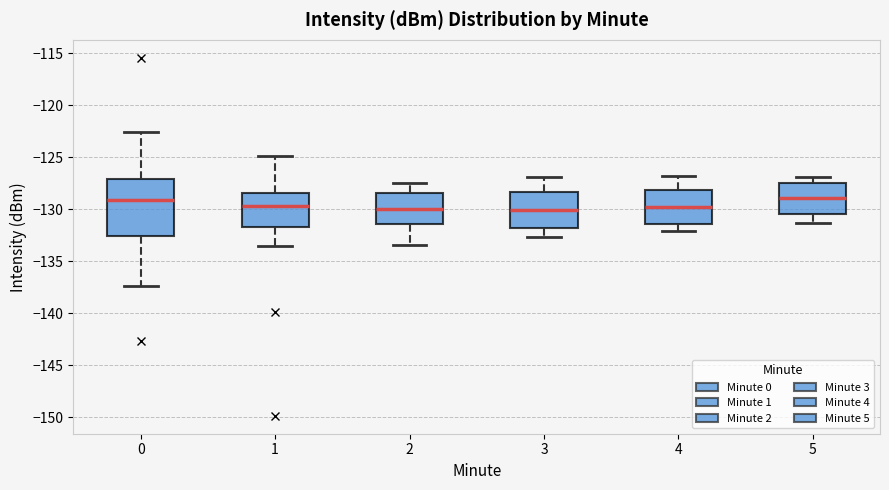

Reading left to right, transcribe this box plot: for each box, give where its median line is, the range the box spans, and where its two whiskers end, as read against the y-axis. The values are not printed on the chart, so give them approximately, as read against the axis.

0: median -129.0, box -132.5 to -127.0, whiskers -137.5 to -122.5
1: median -129.5, box -131.5 to -128.5, whiskers -133.5 to -125.0
2: median -130.0, box -131.5 to -128.5, whiskers -133.5 to -127.5
3: median -130.0, box -132.0 to -128.5, whiskers -132.5 to -127.0
4: median -129.5, box -131.5 to -128.0, whiskers -132.0 to -127.0
5: median -129.0, box -130.5 to -127.5, whiskers -131.5 to -127.0